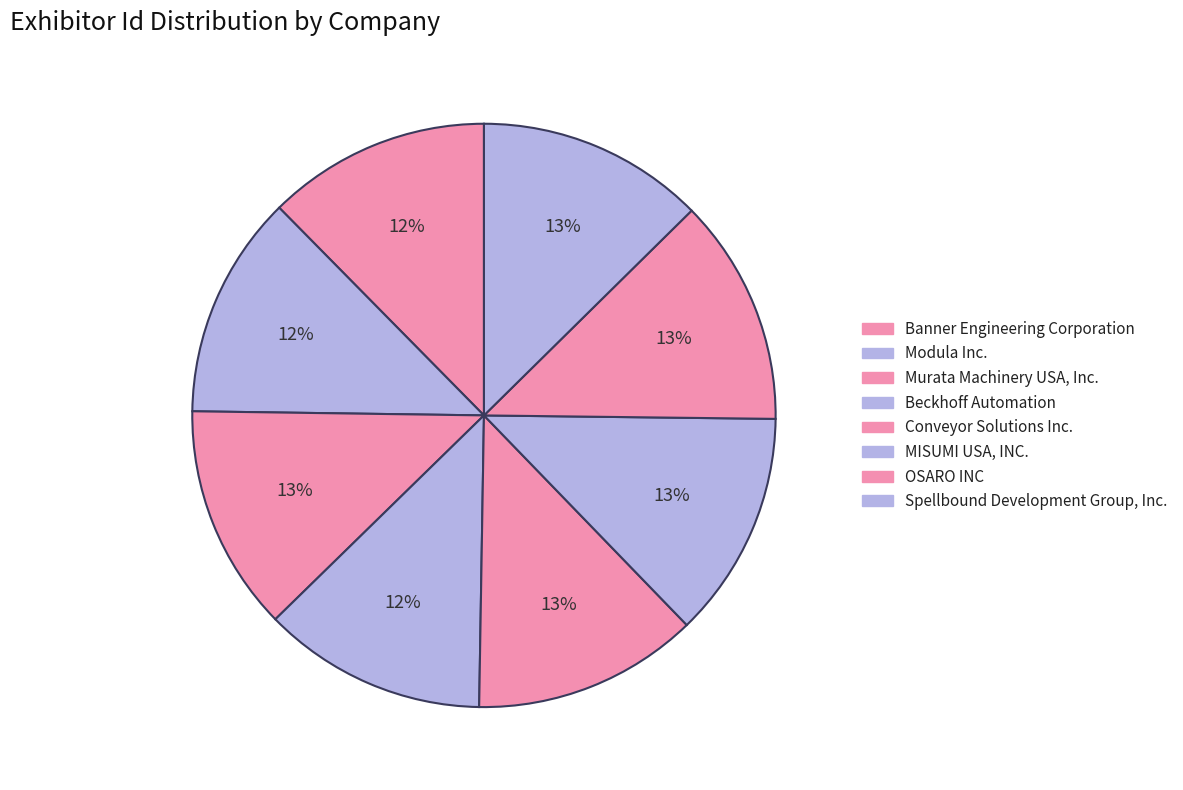

Does OSARO INC represent more than half of the total?

No